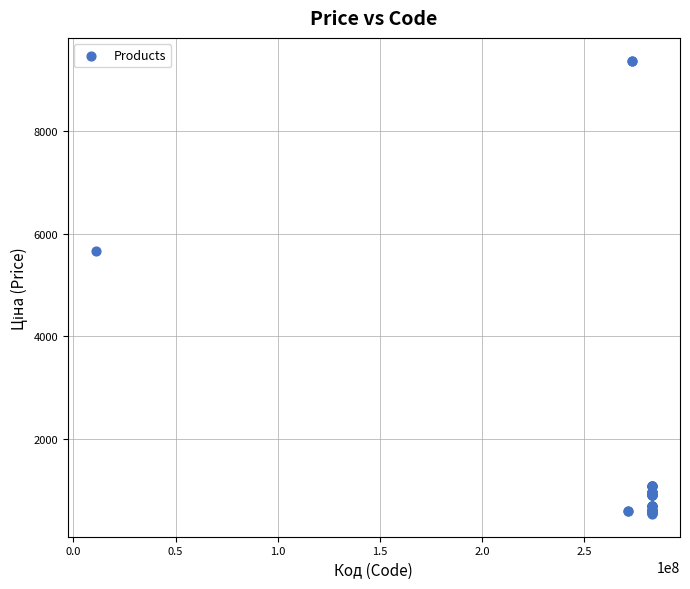

What Y value in the scatter plot is closest to 4957?

5673.8